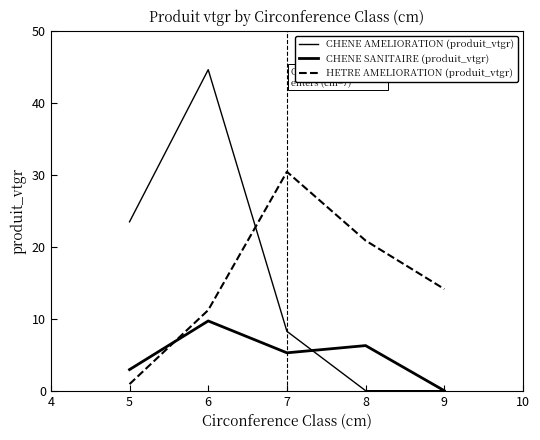

At how many categories does at least one series exceed 16?

4